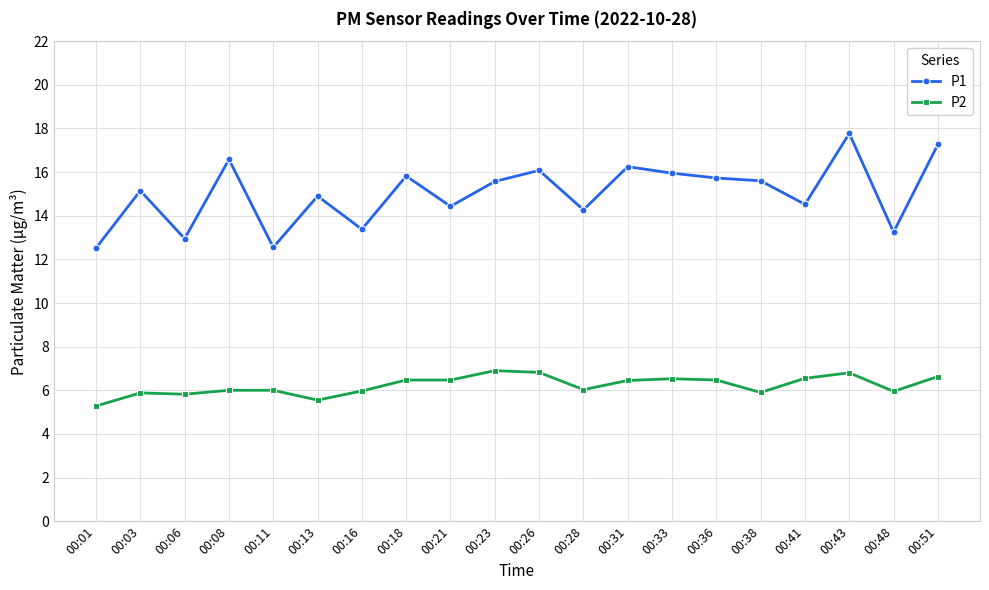

Does the chart have visible grid lines?

Yes